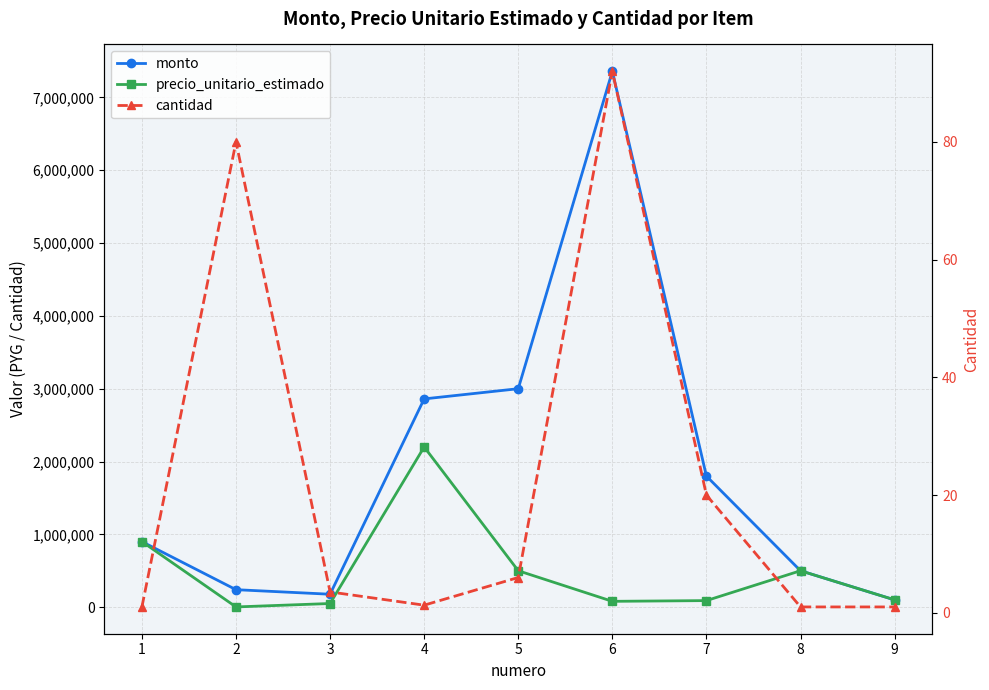

Which series has the largest total across all categories?

monto